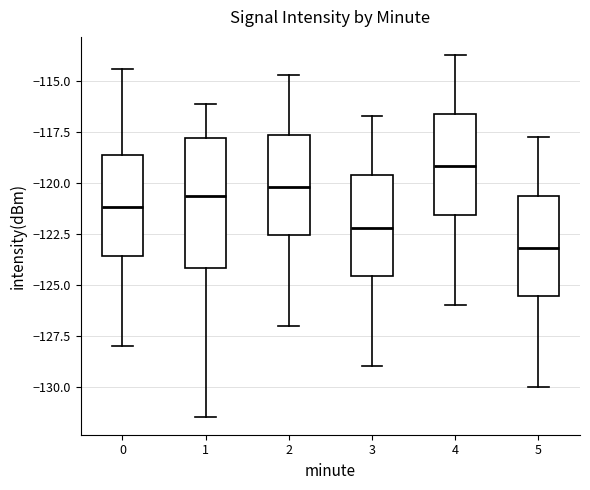

Which box is the tallest, from its lower edge to its upper edge?

1